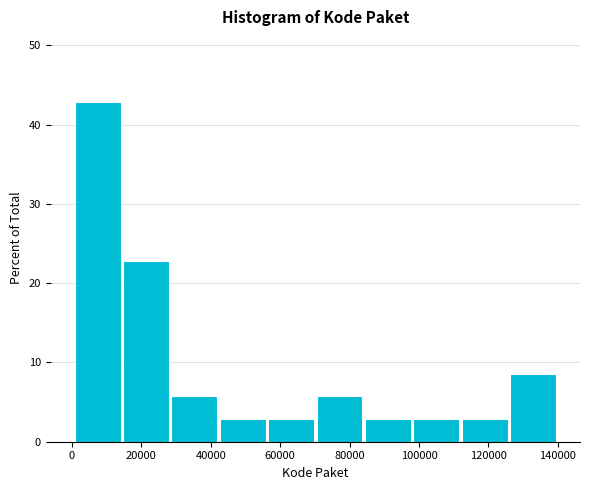

Reading left to right, transcribe this chart: for each bar, give the range it covers on the x-axis and its height. Neither the bar edges nor the heights are printed on the chart, so give them approximately, as read against the axes.

0 to 14000: 43
14000 to 28000: 23
28000 to 42000: 6
42000 to 56000: 3
56000 to 70000: 3
70000 to 84000: 6
84000 to 98000: 3
98000 to 112000: 3
112000 to 126000: 3
126000 to 140000: 9